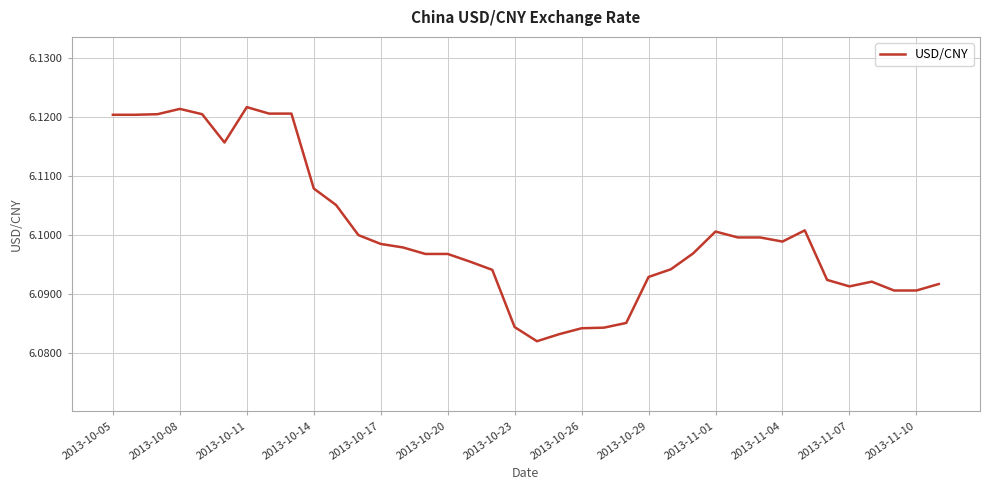

How many lines are shown in the chart?

1